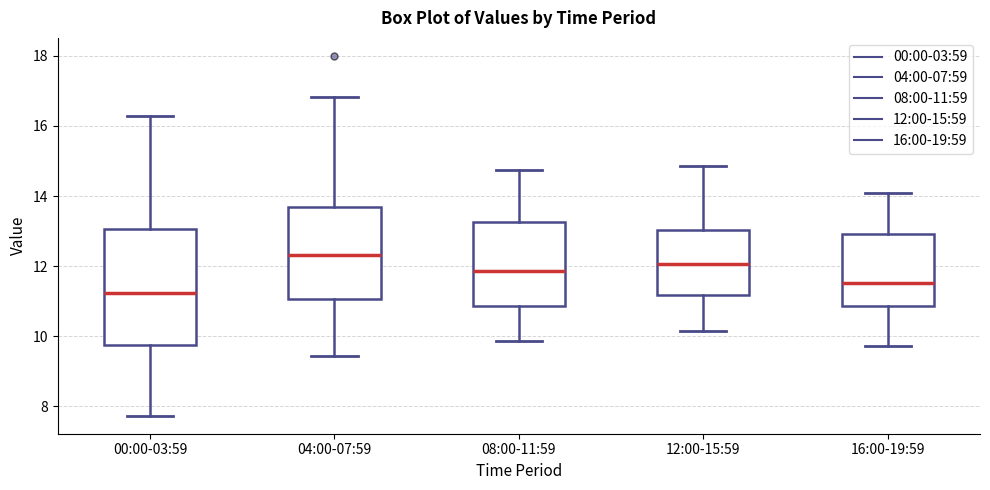

Where does the lower whisker of the box for 00:00-03:59 end on the y-axis? The values are not printed on the chart, so give them approximately, as read against the axis.

7.8